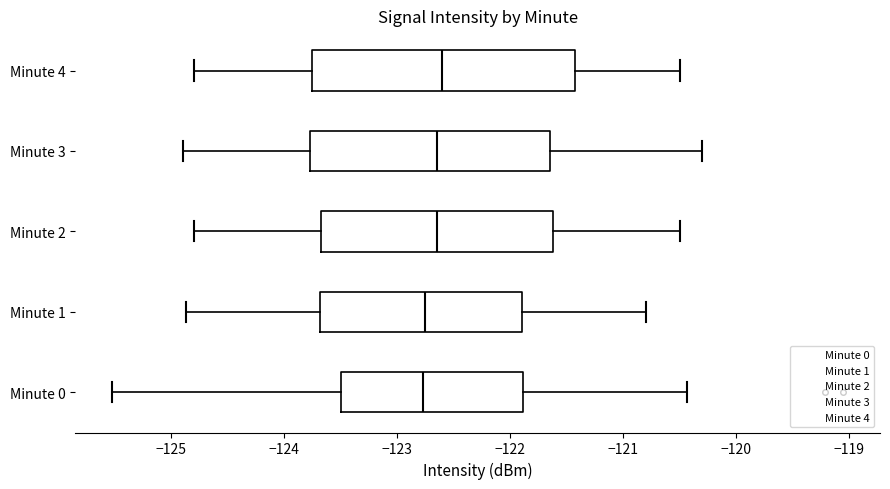

Reading bottom to top, read every box against the x-axis: the position of its median line, the range the box covers, and the ends of its whiskers. The values are not printed on the chart, so give them approximately, as read against the axis.

Minute 0: median -122.8, box -123.5 to -121.9, whiskers -125.5 to -120.4
Minute 1: median -122.7, box -123.7 to -121.9, whiskers -124.9 to -120.8
Minute 2: median -122.6, box -123.7 to -121.6, whiskers -124.8 to -120.5
Minute 3: median -122.6, box -123.8 to -121.6, whiskers -124.9 to -120.3
Minute 4: median -122.6, box -123.7 to -121.4, whiskers -124.8 to -120.5